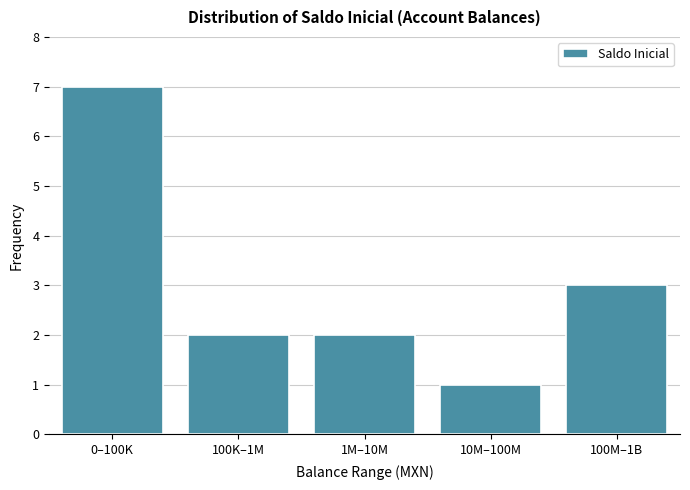

Reading left to right, list all the values displayed in this chart.

7	2	2	1	3